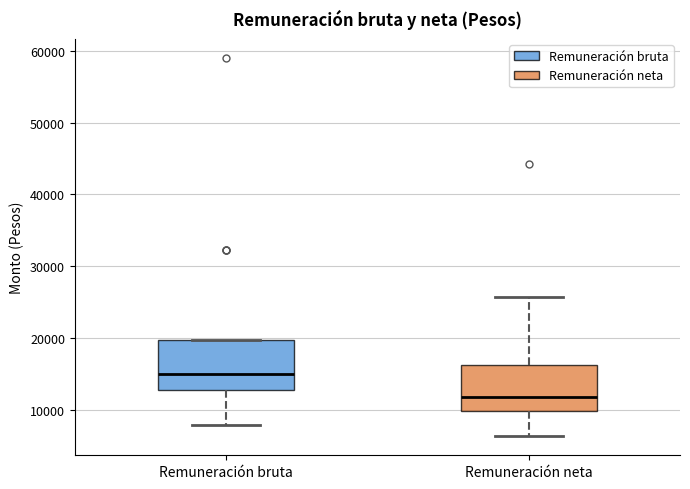

Reading left to right, read every box against the y-axis: the position of its median line, the range the box covers, and the ends of its whiskers. The values are not printed on the chart, so give them approximately, as read against the axis.

Remuneración bruta: median 15000, box 13000 to 20000, whiskers 8000 to 20000
Remuneración neta: median 12000, box 10000 to 16000, whiskers 6000 to 26000